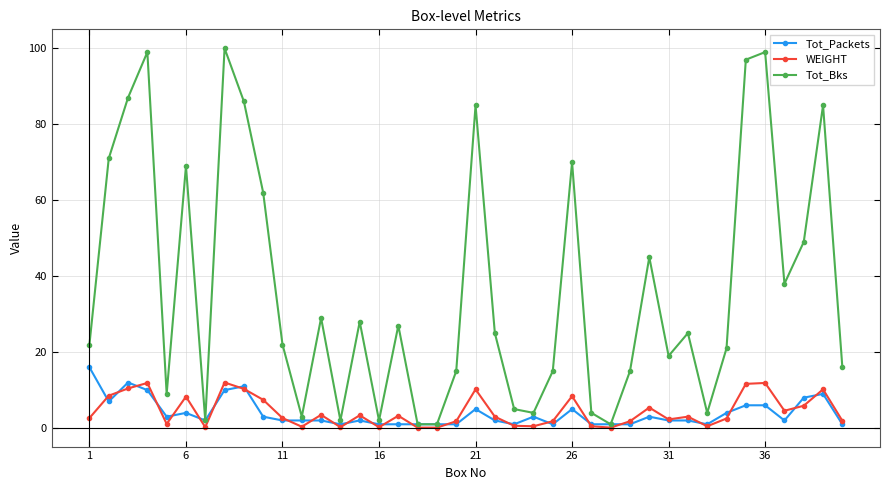

What is the value of the Tot_Packets point at the 3rd from the left?

12.0